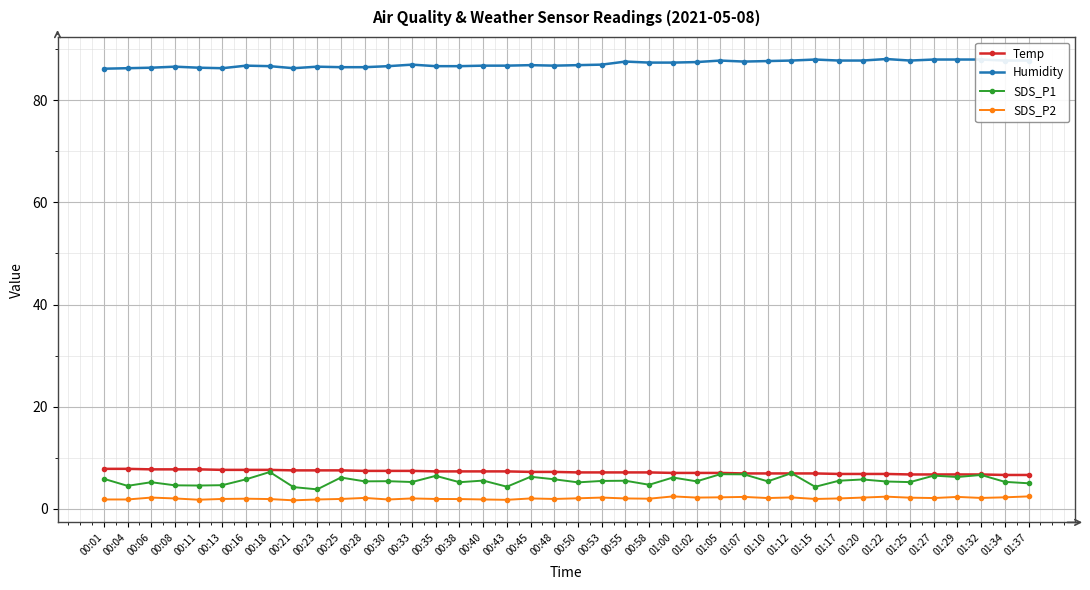

Which series ends up on top after the final intersection of SDS_P1 and Temp?

Temp